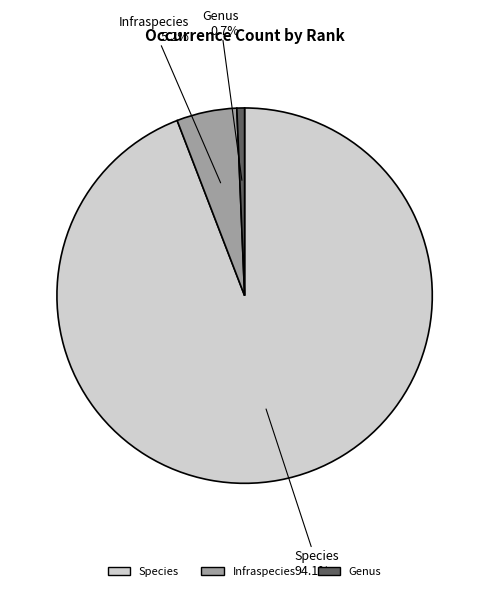

Between Species and Genus, which is larger?

Species